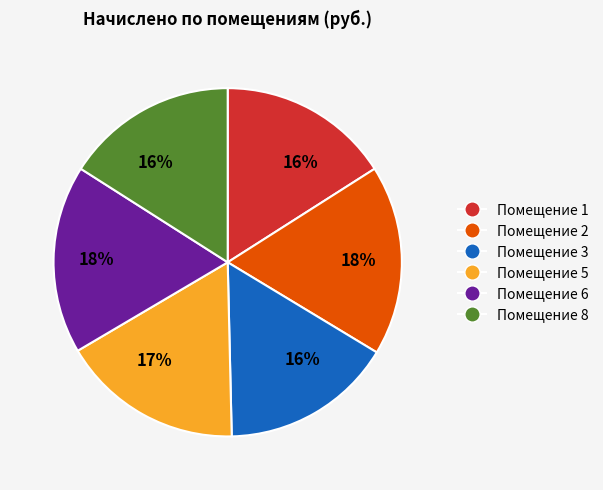

Is there any slice that represents more than half of the pie?

No